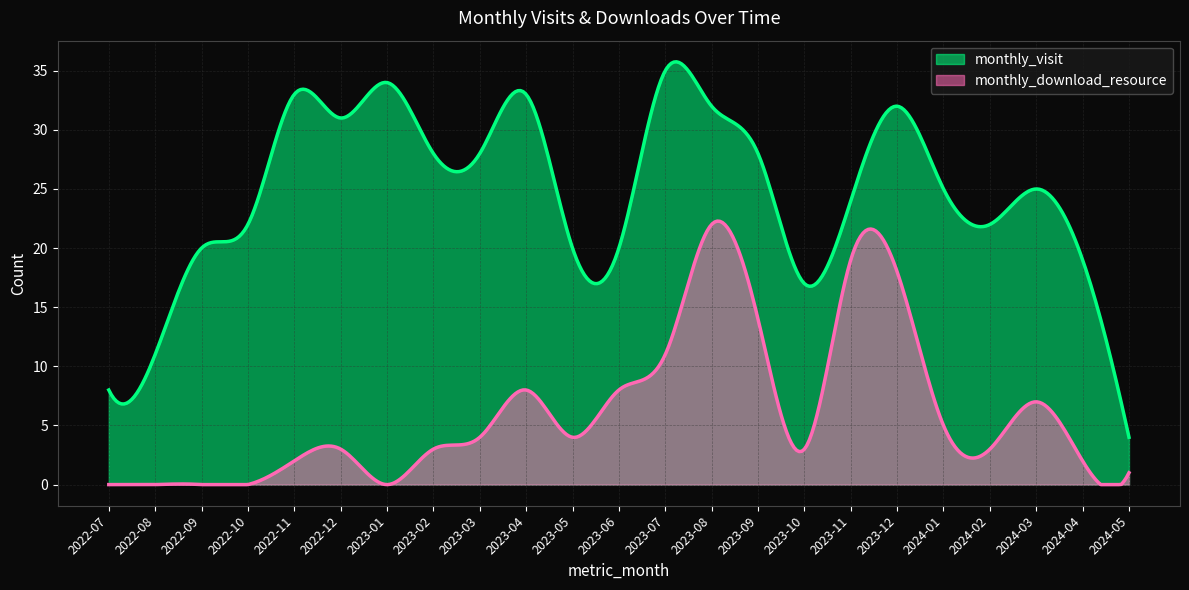

Reading right to left, what are all the values shown in this chart?

monthly_visit: 2024-05=4	2024-04=19	2024-03=25	2024-02=22	2024-01=25	2023-12=32	2023-11=24	2023-10=17	2023-09=28	2023-08=32	2023-07=35	2023-06=20	2023-05=20	2023-04=33	2023-03=28	2023-02=28	2023-01=34	2022-12=31	2022-11=33	2022-10=22	2022-09=20	2022-08=11	2022-07=8
monthly_download_resource: 2024-05=1	2024-04=2	2024-03=7	2024-02=3	2024-01=5	2023-12=18	2023-11=19	2023-10=3	2023-09=14	2023-08=22	2023-07=11	2023-06=8	2023-05=4	2023-04=8	2023-03=4	2023-02=3	2023-01=0	2022-12=3	2022-11=2	2022-10=0	2022-09=0	2022-08=0	2022-07=0